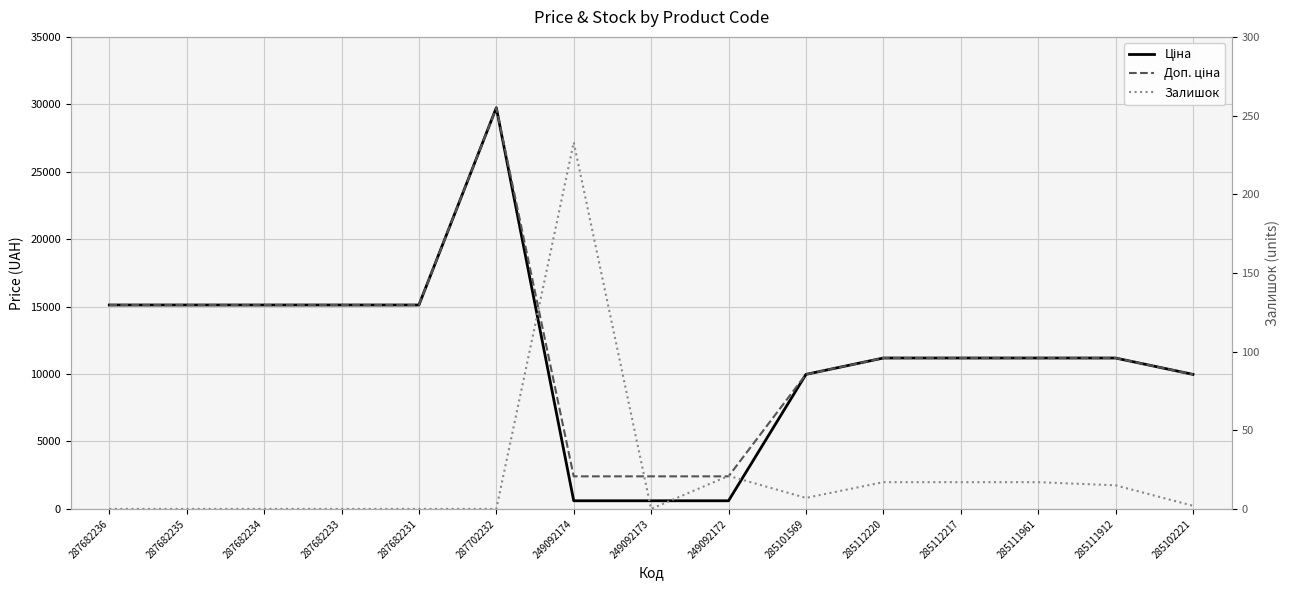

True or false: Доп. ціна and Ціна cross at least once.

False